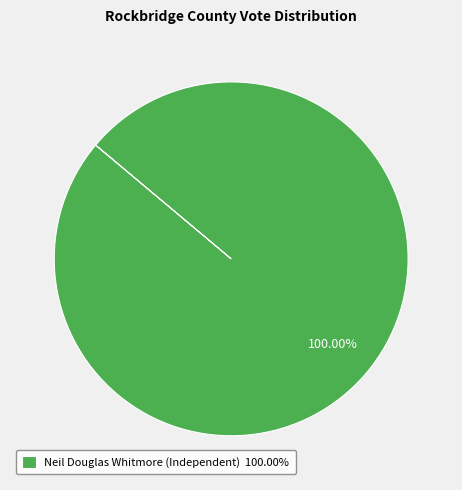

Count the number of slices in the pie.

1